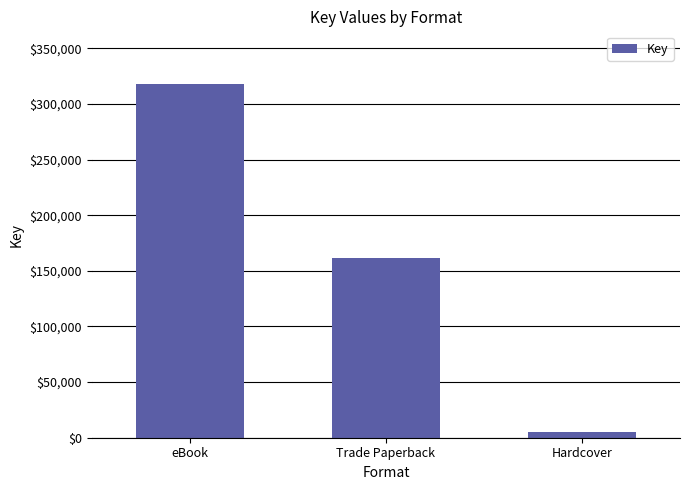

Reading right to left, extract all data points from this chart.

Hardcover=5559.0	Trade Paperback=161626.5	eBook=317694.0